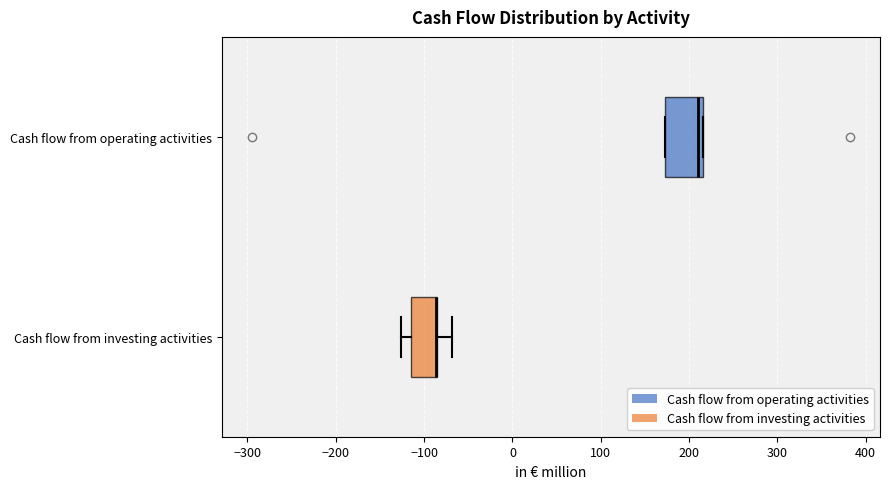

Reading bottom to top, read every box against the x-axis: the position of its median line, the range the box covers, and the ends of its whiskers. The values are not printed on the chart, so give them approximately, as read against the axis.

Cash flow from investing activities: median -90 (drawn on the box's right edge), box -120 to -90, whiskers -130 to -70
Cash flow from operating activities: median 210, box 170 to 220, whiskers 170 to 220